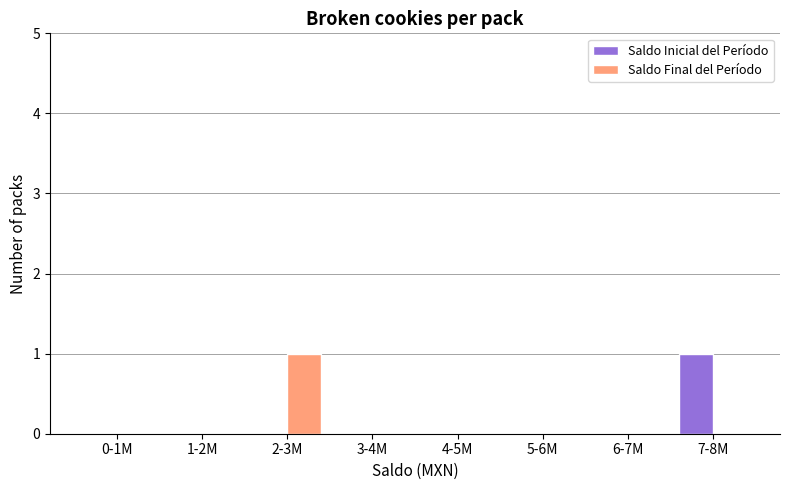

Reading left to right, list all the values displayed in this chart.

Saldo Inicial del Período: 0-1M=0	1-2M=0	2-3M=0	3-4M=0	4-5M=0	5-6M=0	6-7M=0	7-8M=1
Saldo Final del Período: 0-1M=0	1-2M=0	2-3M=1	3-4M=0	4-5M=0	5-6M=0	6-7M=0	7-8M=0